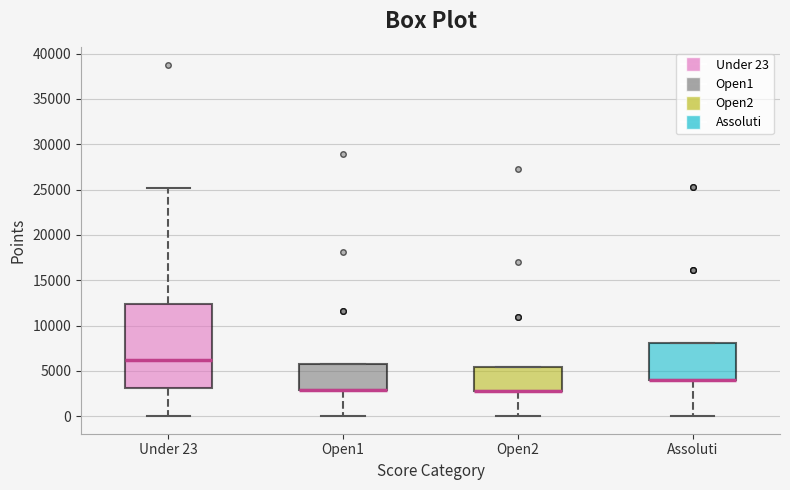

Where does the lower whisker of the box for Assoluti end on the y-axis? The values are not printed on the chart, so give them approximately, as read against the axis.

0